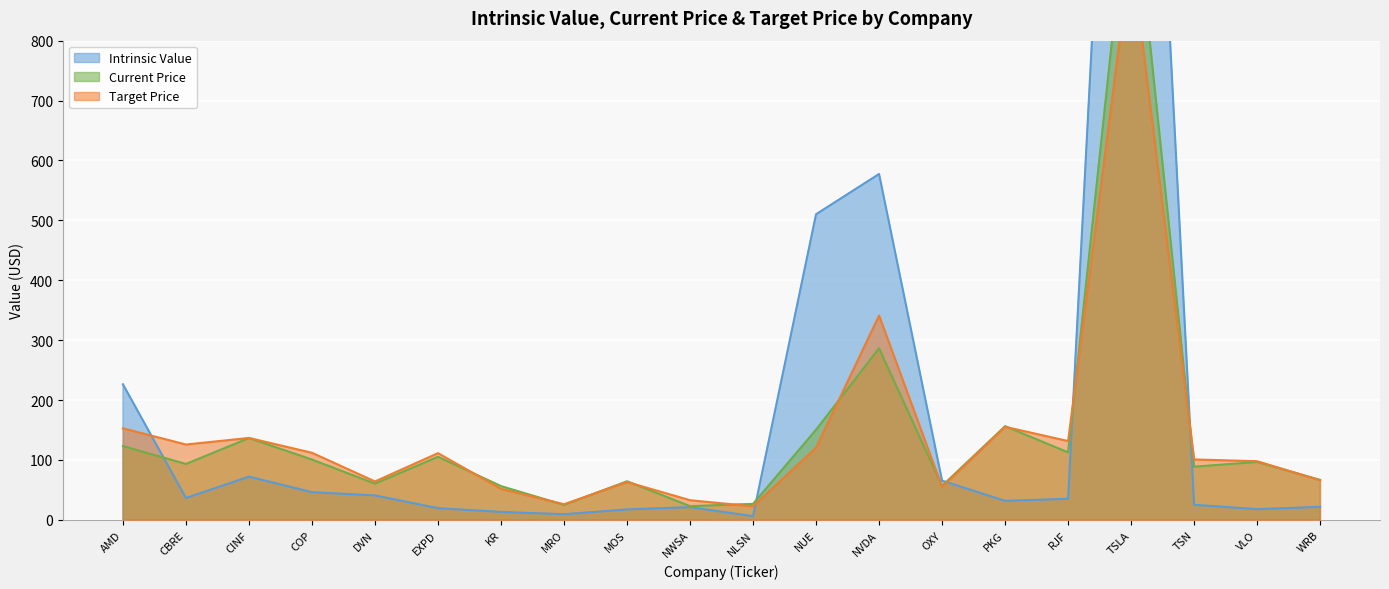

What is the difference between the maximum and second lowest values in the Target Price series?

923.1